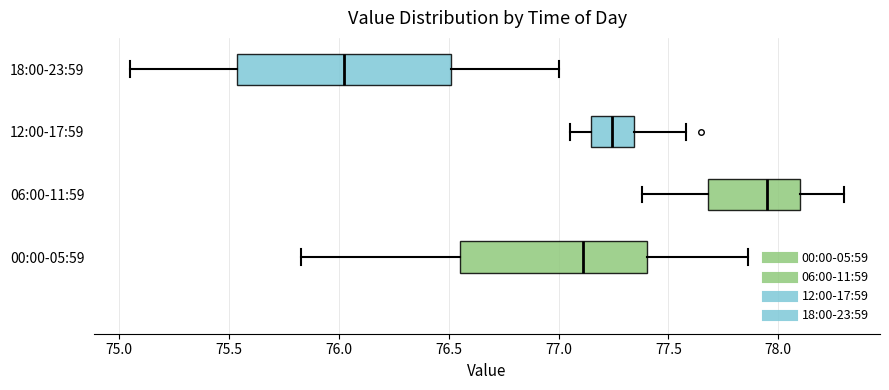

Reading bottom to top, transcribe this box plot: for each box, give where its median line is, the range the box spans, and where its two whiskers end, as read against the x-axis. The values are not printed on the chart, so give them approximately, as read against the axis.

00:00-05:59: median 77.10, box 76.55 to 77.40, whiskers 75.85 to 77.85
06:00-11:59: median 77.95, box 77.70 to 78.10, whiskers 77.40 to 78.30
12:00-17:59: median 77.25, box 77.15 to 77.35, whiskers 77.05 to 77.60
18:00-23:59: median 76.05, box 75.55 to 76.50, whiskers 75.05 to 77.00